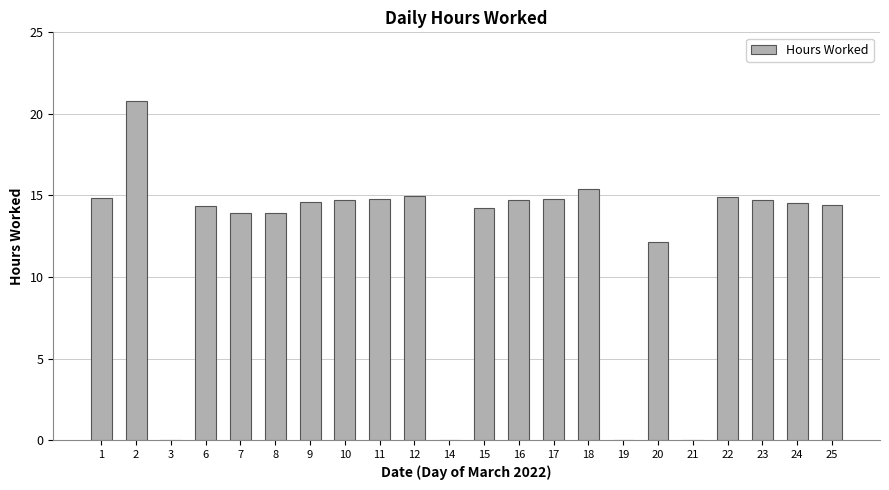

Is it true that the value at 3 is 0.0?

True